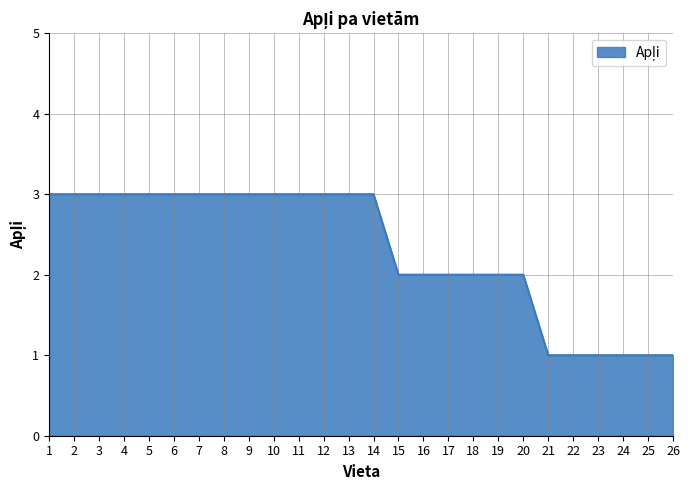

True or false: the data shows 2 at 25.

False